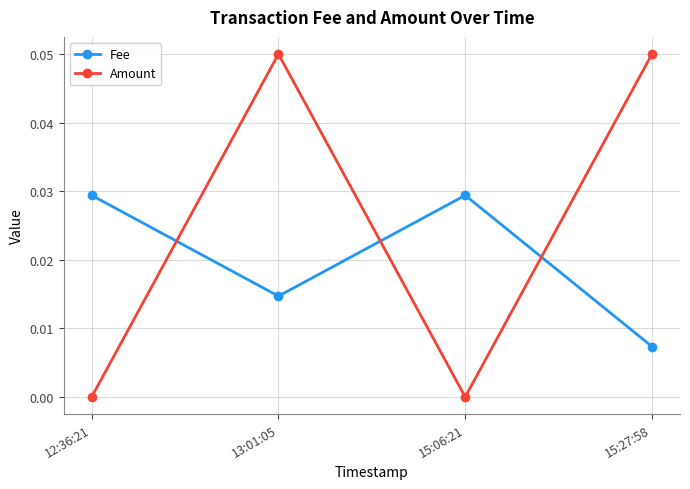

Is this an area chart (filled region under the line)?

No